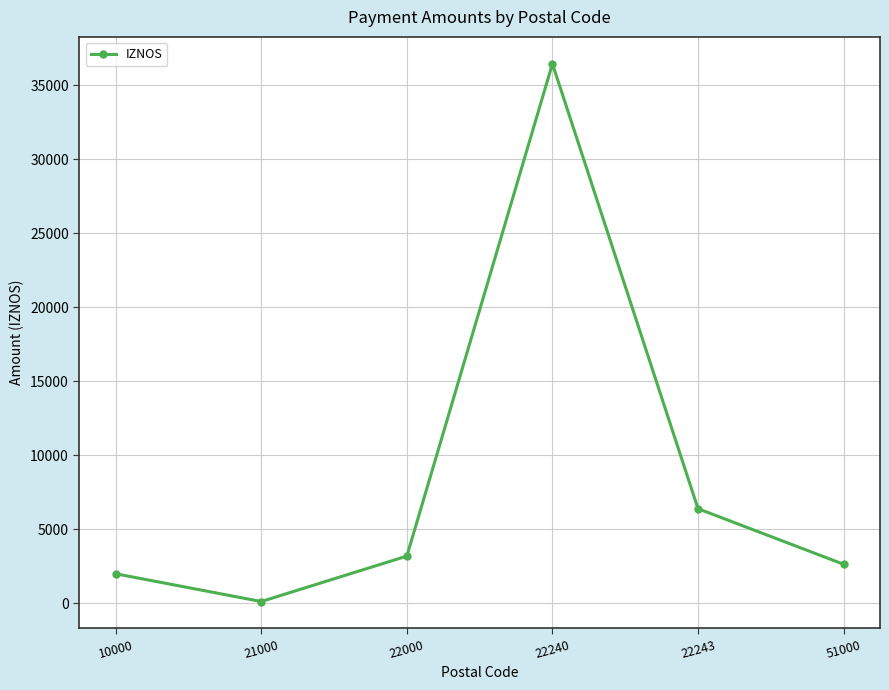

What is the sum of the values at 22240 and 51000?

39076.5